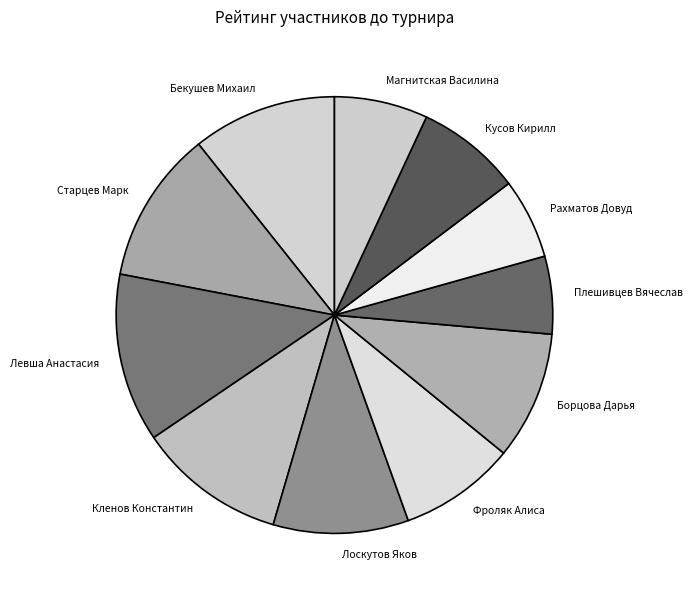

Is the sum of Старцев Марк and Рахматов Довуд greater than half?

No